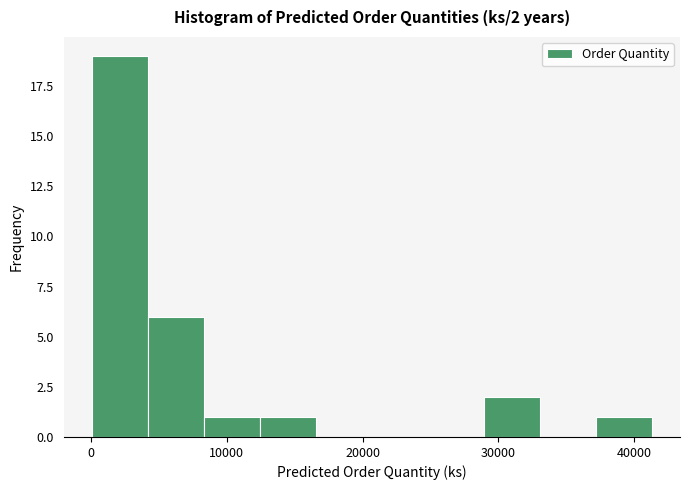

Which range on the x-axis has the tallest bar?

0 to 4000